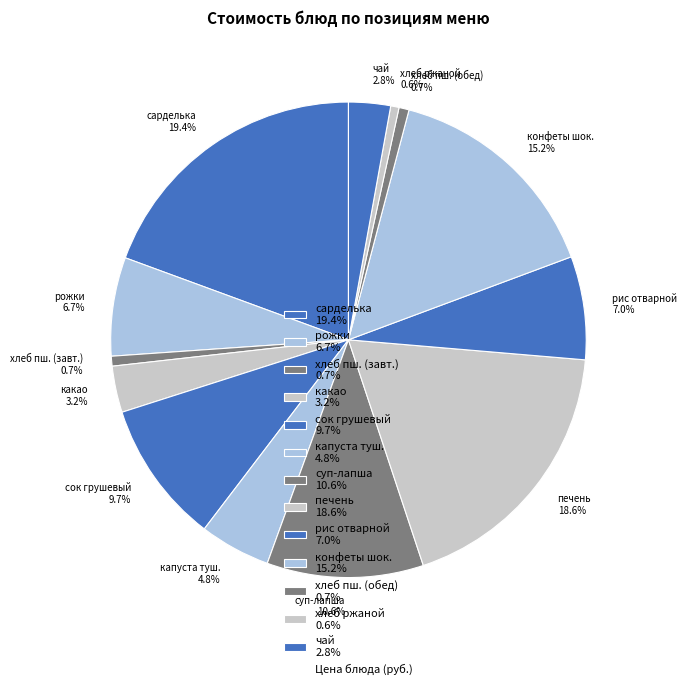

To the nearest percent, what is the average slice percentage?

8%